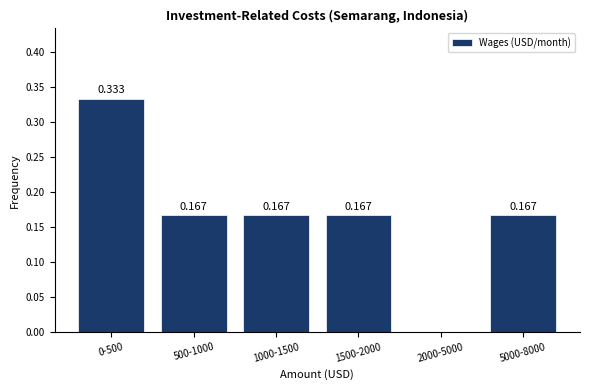

Count the number of categories in the chart.

6